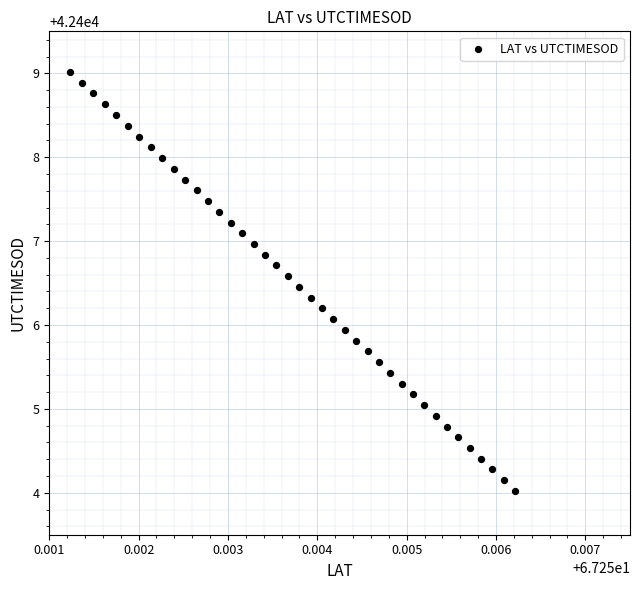

What is the range of Y values (max minus min)?

5.0